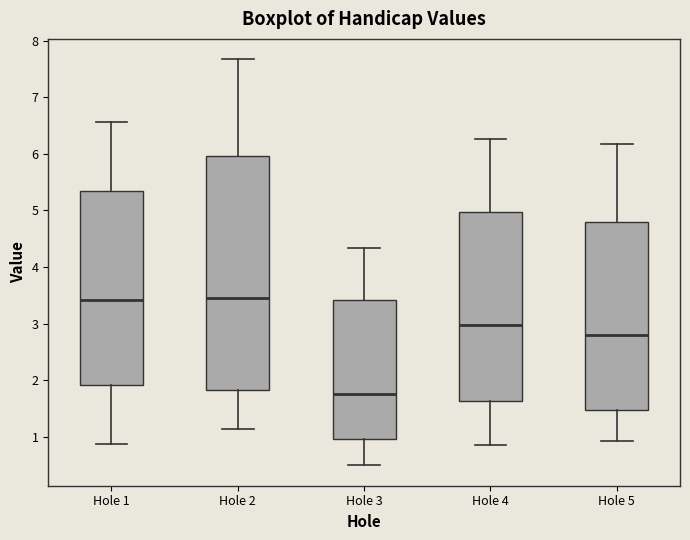

Reading left to right, transcribe this box plot: for each box, give where its median line is, the range the box spans, and where its two whiskers end, as read against the y-axis. The values are not printed on the chart, so give them approximately, as read against the axis.

Hole 1: median 3.4, box 1.9 to 5.3, whiskers 0.9 to 6.6
Hole 2: median 3.4, box 1.8 to 6.0, whiskers 1.1 to 7.7
Hole 3: median 1.7, box 1.0 to 3.4, whiskers 0.5 to 4.3
Hole 4: median 3.0, box 1.6 to 5.0, whiskers 0.8 to 6.3
Hole 5: median 2.8, box 1.5 to 4.8, whiskers 0.9 to 6.2